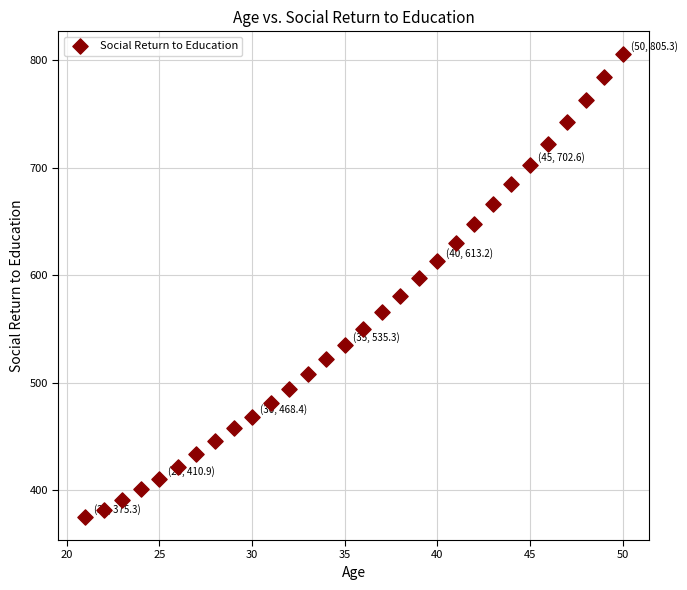

What is the range of X values (max minus min)?

29.0